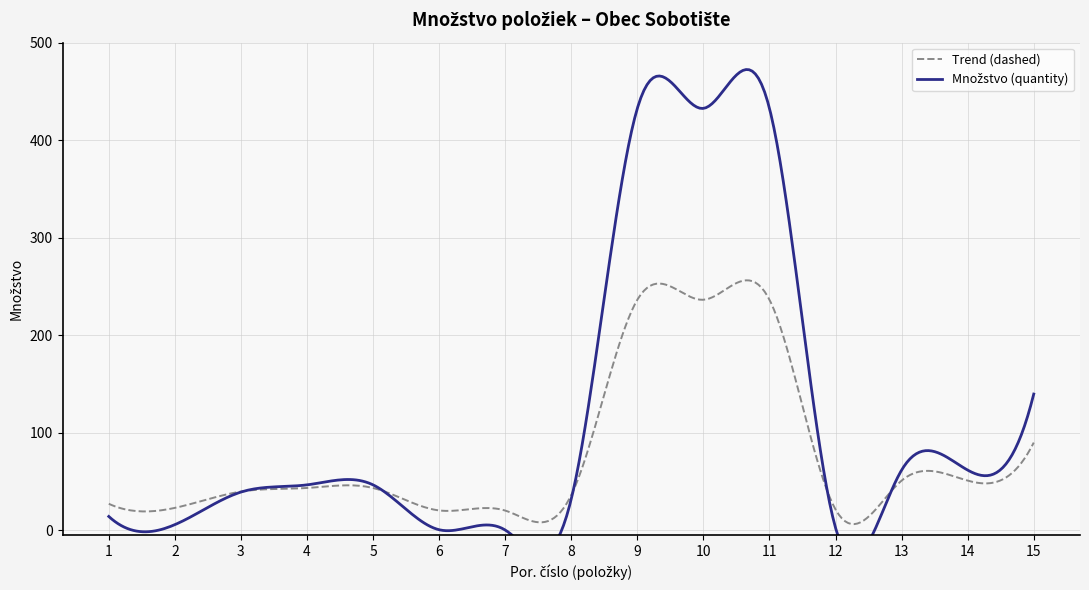

What is the change in value from 5 to 6?

-46.0